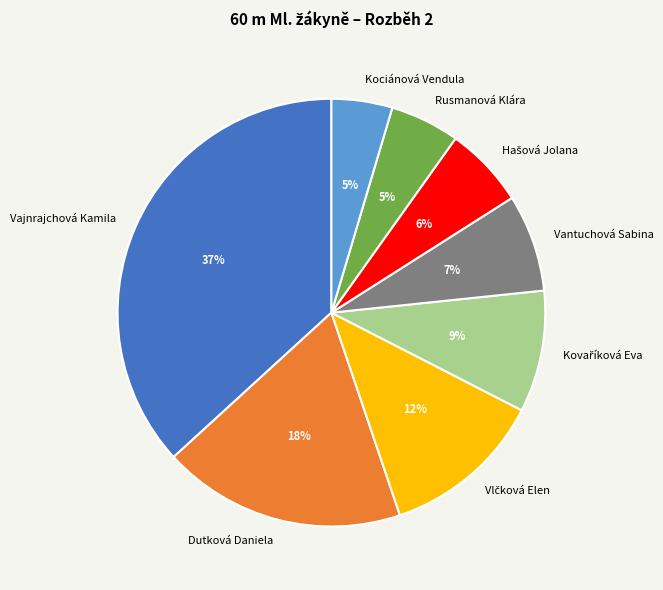

Is there a majority slice in this chart?

No